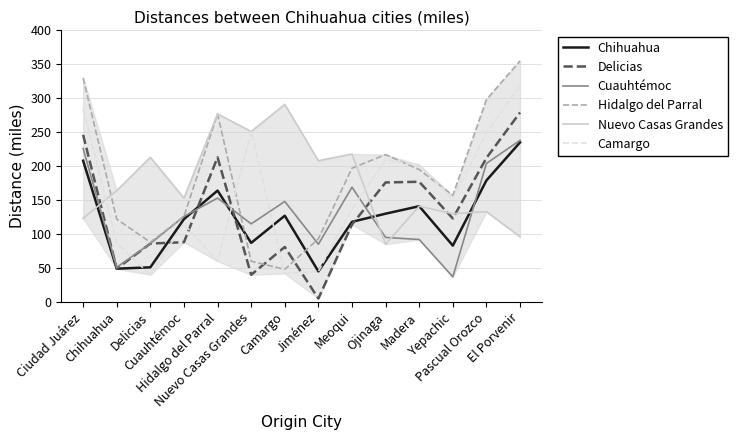

Count the number of data series in this chart.

6